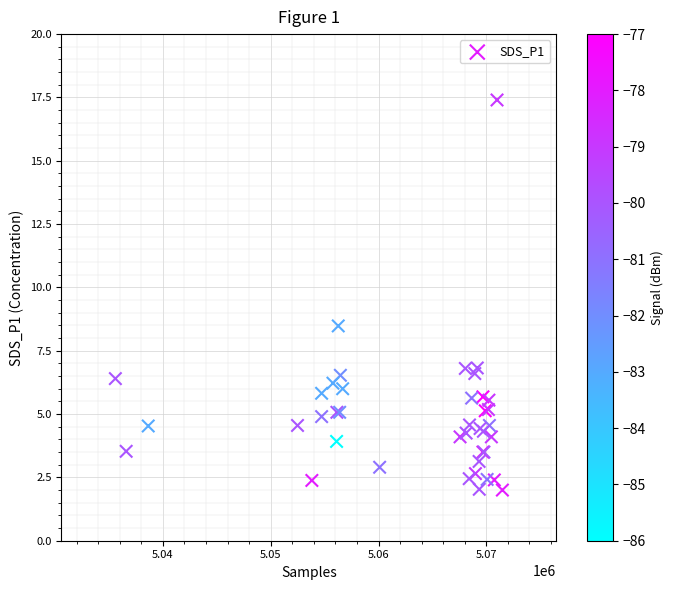

What Y value in the scatter plot is closest to 9?

8.5